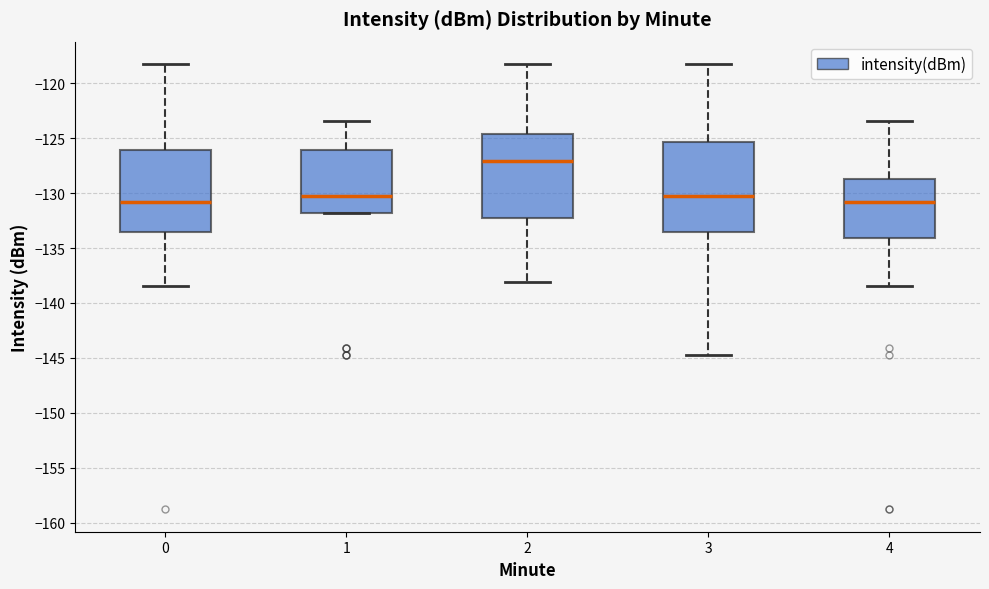

Reading left to right, transcribe this box plot: for each box, give where its median line is, the range the box spans, and where its two whiskers end, as read against the y-axis. The values are not printed on the chart, so give them approximately, as read against the axis.

0: median -131.0, box -133.5 to -126.0, whiskers -138.5 to -118.0
1: median -130.5, box -132.0 to -126.0, whiskers -132.0 to -123.5
2: median -127.0, box -132.5 to -124.5, whiskers -138.0 to -118.0
3: median -130.5, box -133.5 to -125.5, whiskers -145.0 to -118.0
4: median -131.0, box -134.0 to -128.5, whiskers -138.5 to -123.5